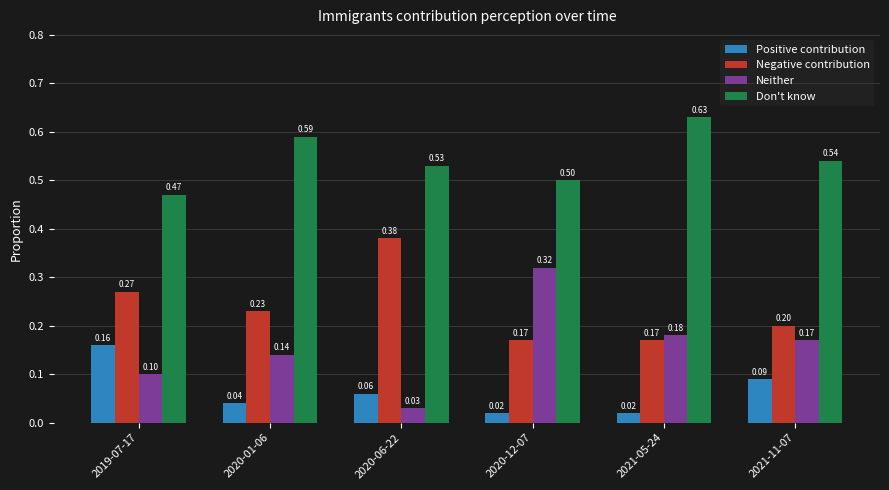

What is the label of the 2nd bar from the left?

2020-01-06